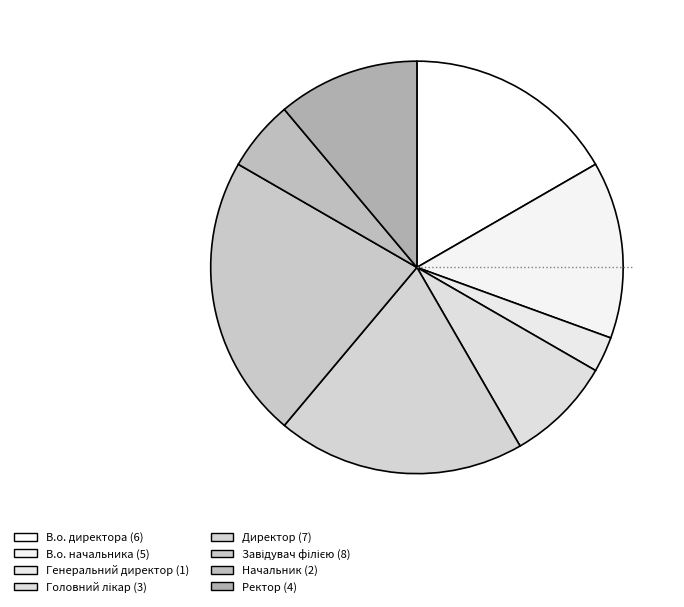

How many slices are in this pie chart?

8